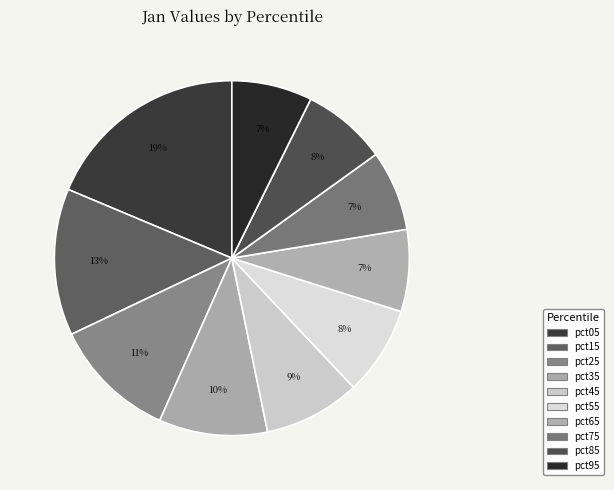

To the nearest percent, what portion does pct95 represent?

7%